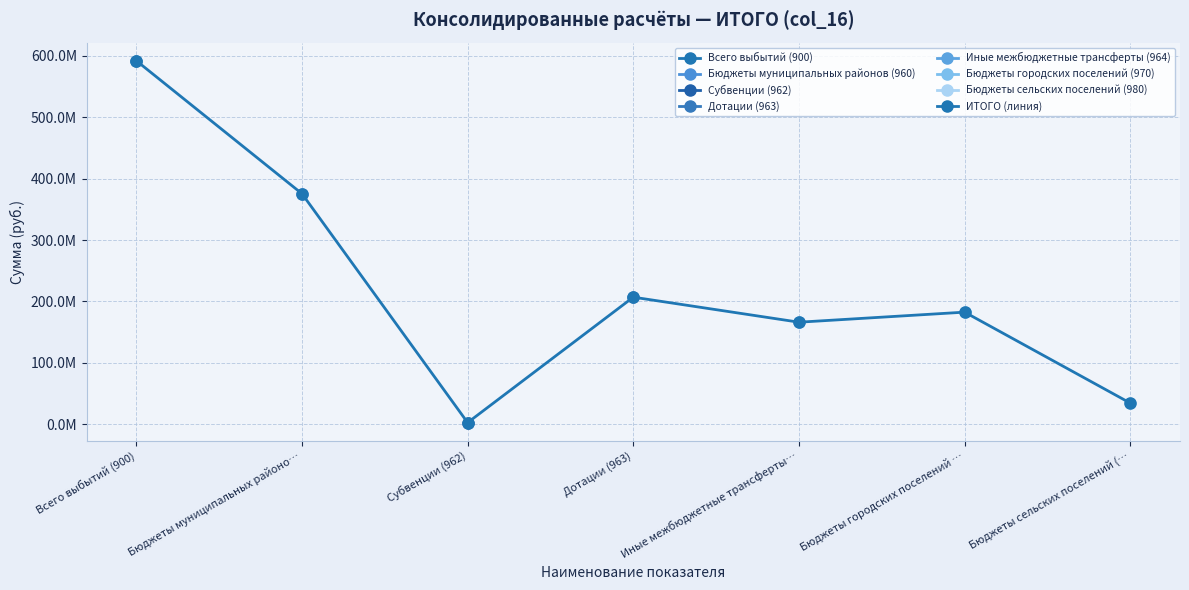

Rank the categories by value from highest to lowest.

Всего выбытий (900), Бюджеты муниципальных районо…, Дотации (963), Бюджеты городских поселений …, Иные межбюджетные трансферты…, Бюджеты сельских поселений (…, Субвенции (962)